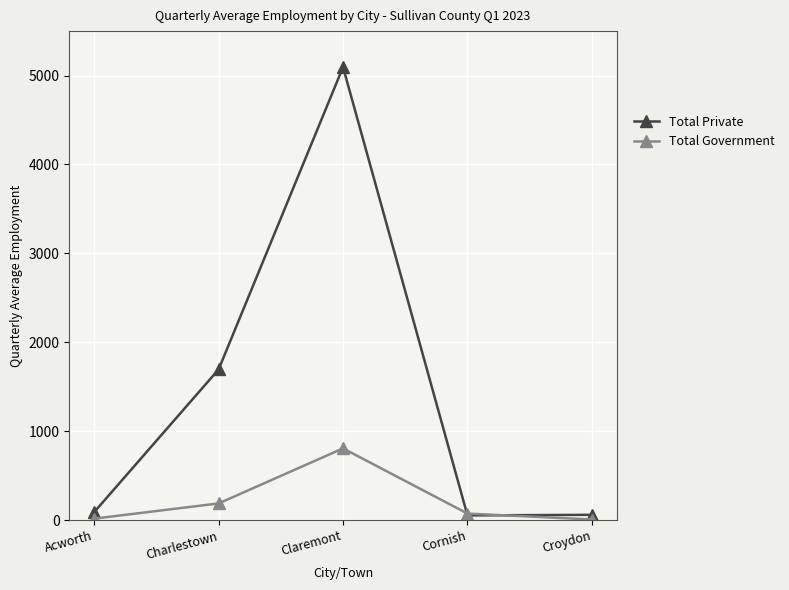

At which label does Total Private reach its peak?

Claremont